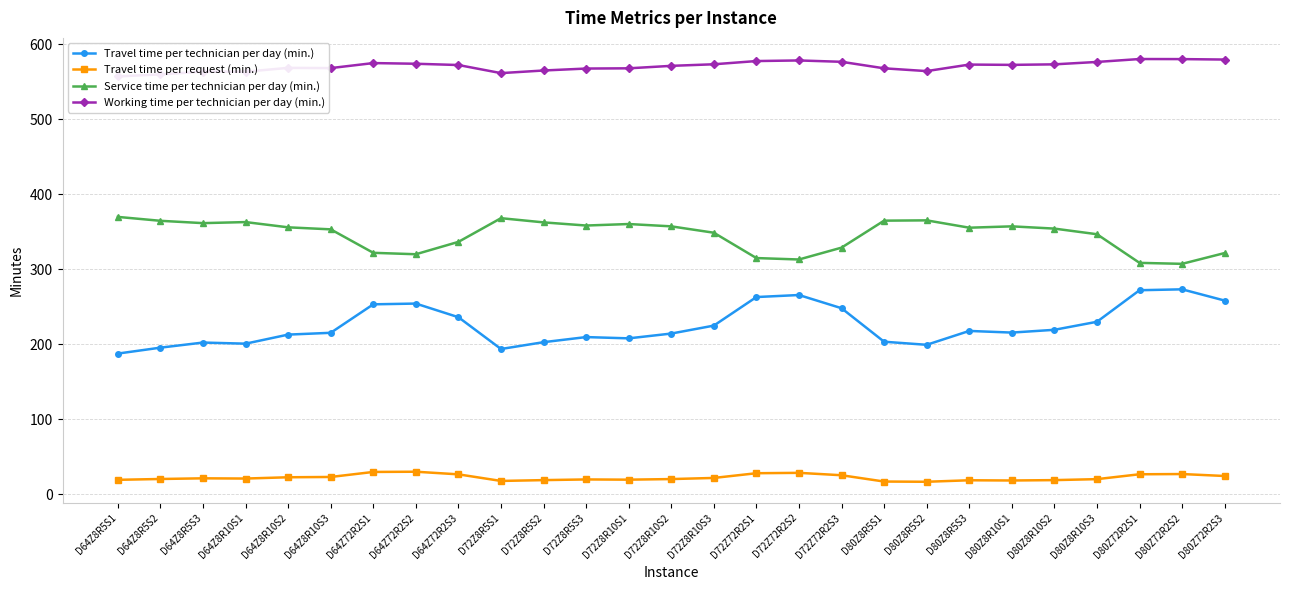

What are all the series names shown in the legend?

Travel time per technician per day (min.), Travel time per request (min.), Service time per technician per day (min.), Working time per technician per day (min.)